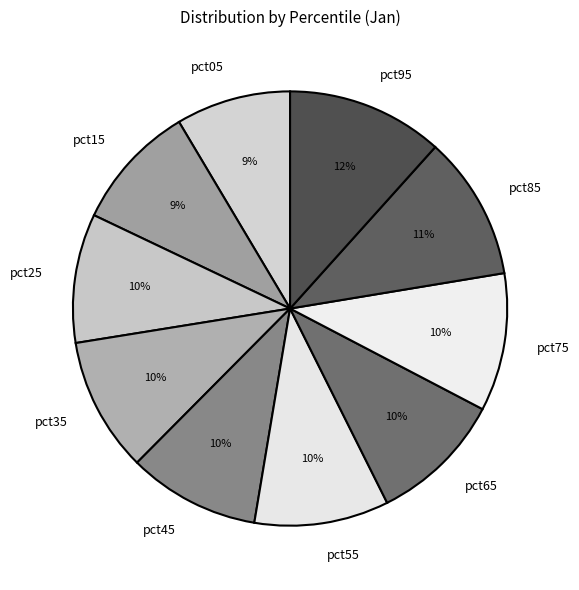

Do pct25 and pct05 together represent more than half of the pie?

No